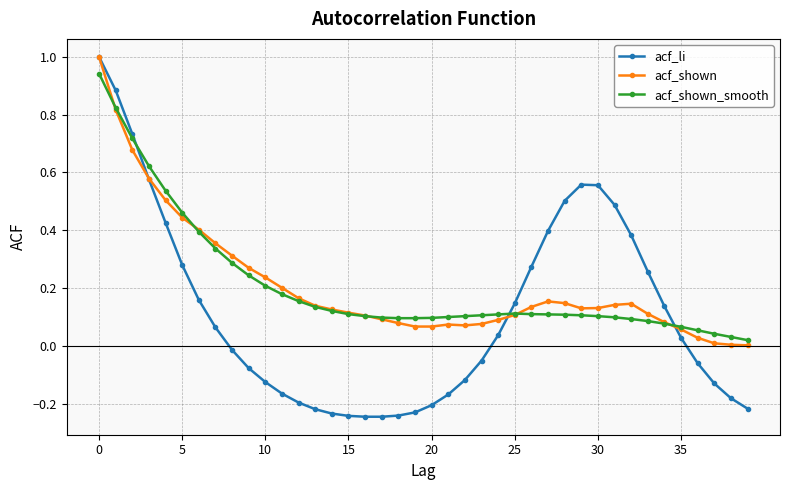

Which series has the largest range (max minus min)?

acf_li